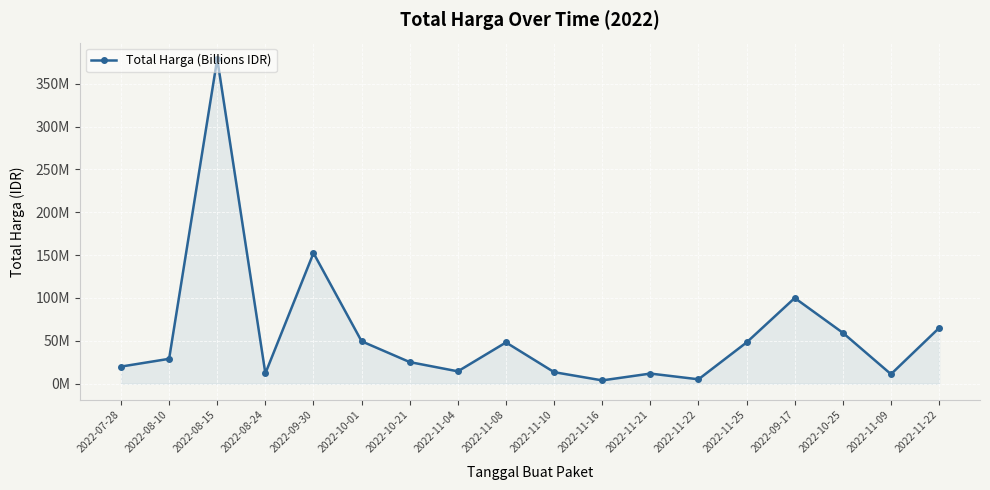

What is the value of the 3rd point from the left?

379075000